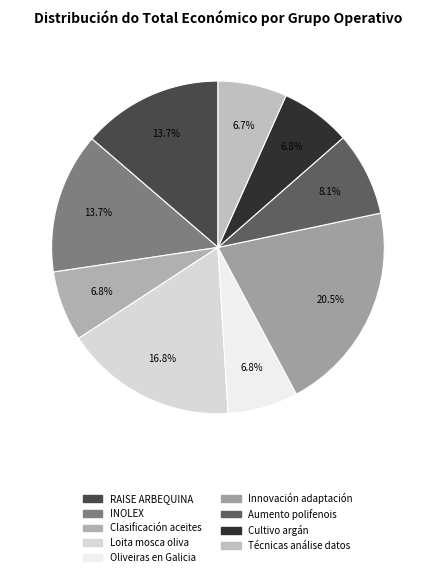

To the nearest percent, what is the average slice percentage?

11%